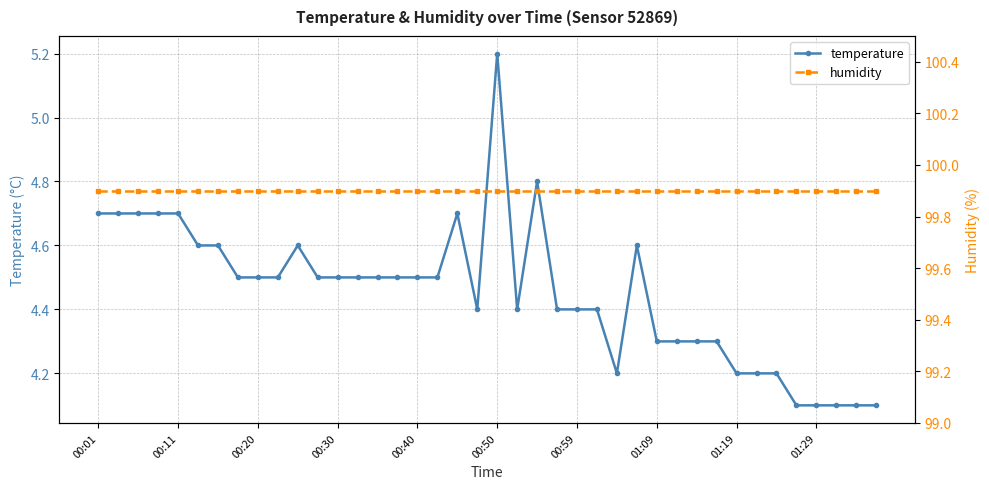

The temperature series shows 4.5 at 00:40. True or false?

True